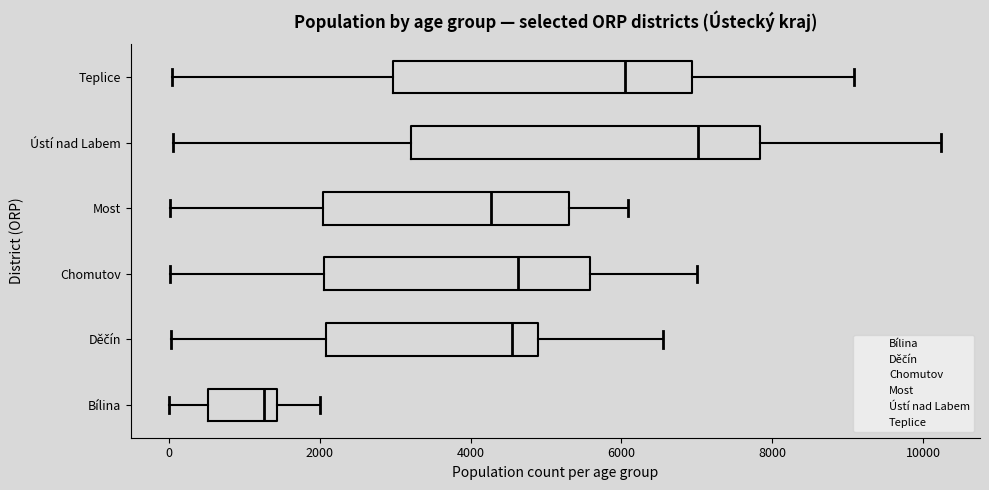

Reading bottom to top, read every box against the x-axis: the position of its median line, the range the box covers, and the ends of its whiskers. The values are not printed on the chart, so give them approximately, as read against the axis.

Bílina: median 1200, box 600 to 1400, whiskers 0 to 2000
Děčín: median 4600, box 2000 to 4800, whiskers 0 to 6600
Chomutov: median 4600, box 2000 to 5600, whiskers 0 to 7000
Most: median 4200, box 2000 to 5400, whiskers 0 to 6000
Ústí nad Labem: median 7000, box 3200 to 7800, whiskers 0 to 10200
Teplice: median 6000, box 3000 to 7000, whiskers 0 to 9000